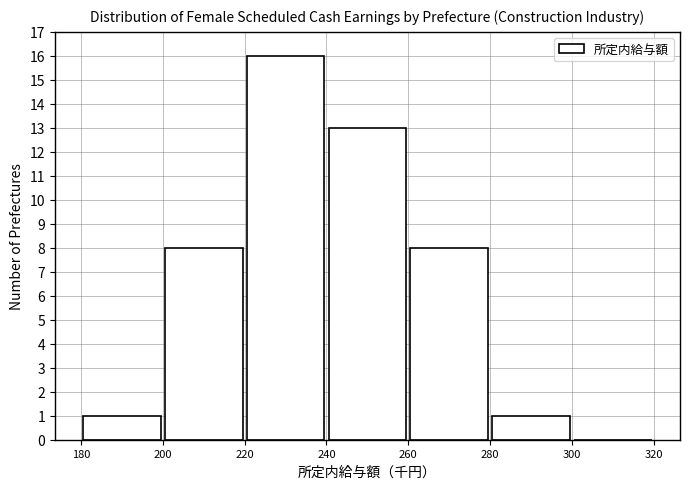

Reading left to right, transcribe this chart: for each bar, give the range it covers on the x-axis and its height. The values are not printed on the chart, so give them approximately, as read against the axis.

180 to 200: 1
200 to 220: 8
220 to 240: 16
240 to 260: 13
260 to 280: 8
280 to 300: 1
300 to 320: 0